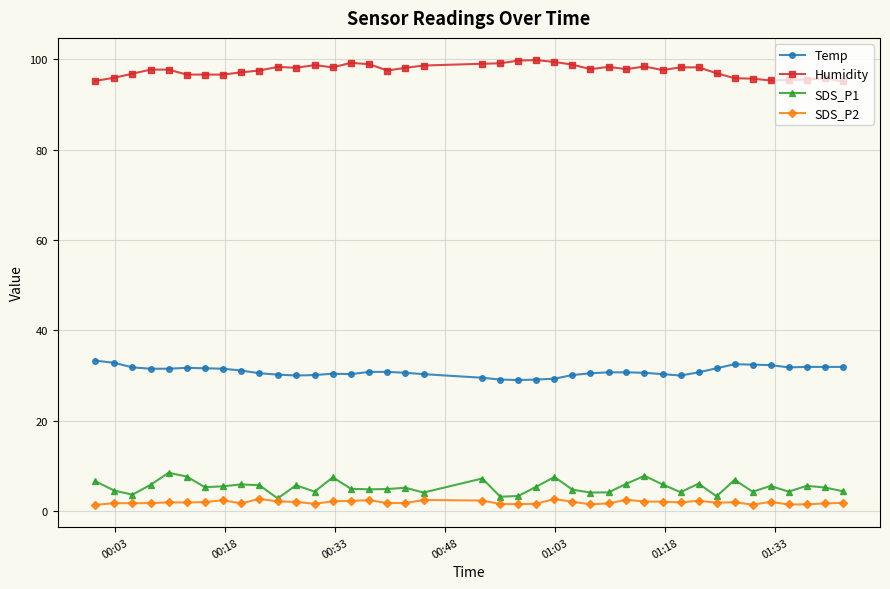

At how many categories does at least one series exceed 34?

40